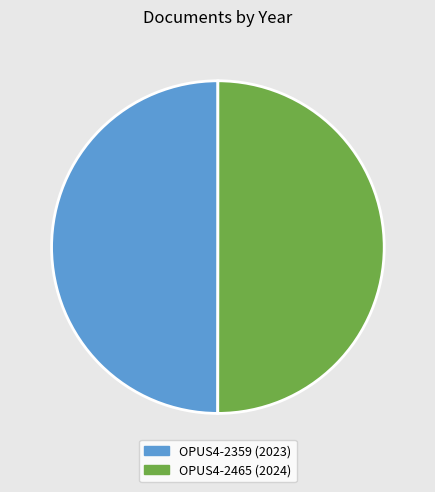

What is the ratio of the value at OPUS4-2465 to the value at OPUS4-2359?

1.0